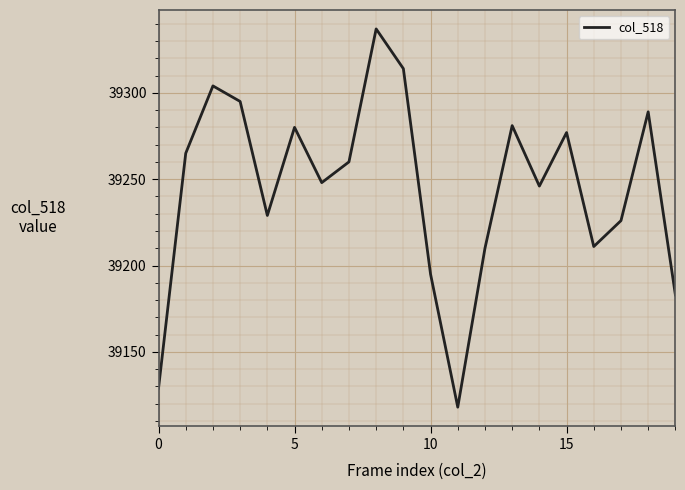

What is the maximum value shown in the chart?

39337